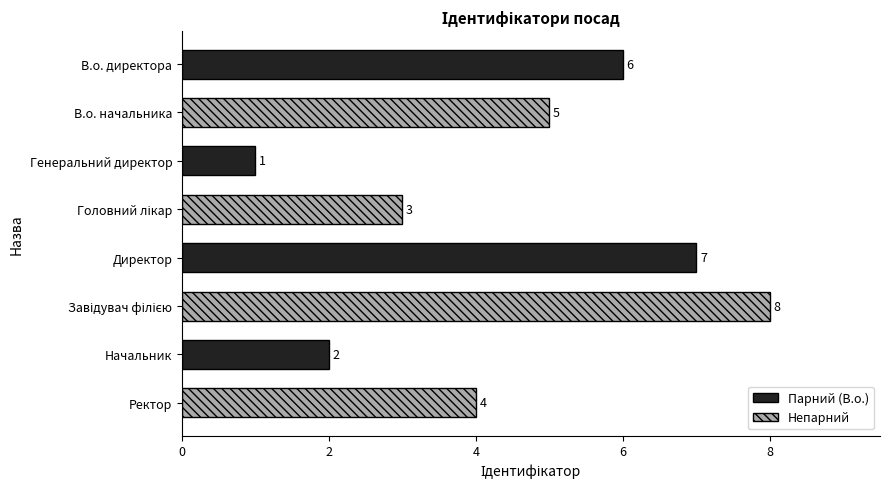

What is the label of the 5th bar from the top?

Директор